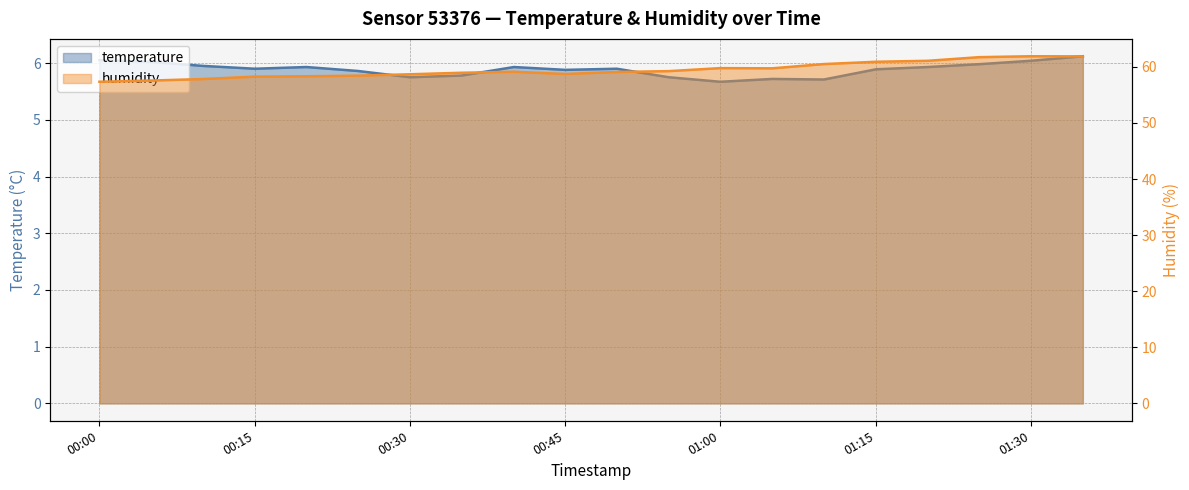

Which category has the lowest value across all series?

01:00